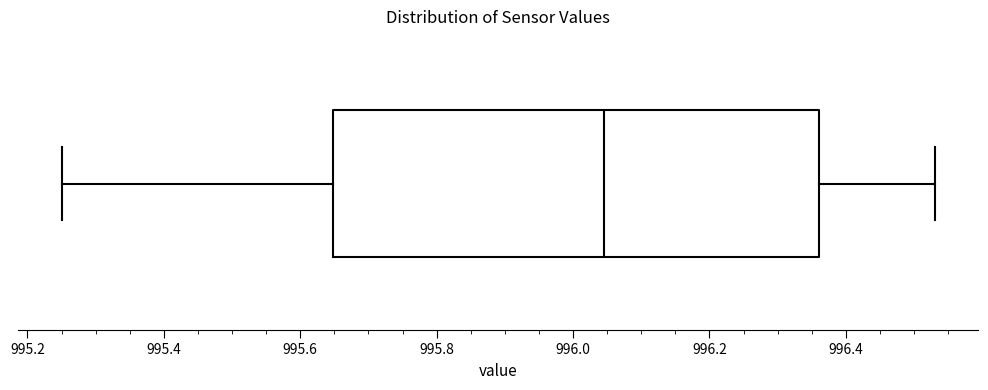

Transcribe this box plot: give where the median line is, the range the box spans, and where the two whiskers end, as read against the x-axis. The values are not printed on the chart, so give them approximately, as read against the axis.

median 996.04, box 995.64 to 996.36, whiskers 995.26 to 996.54